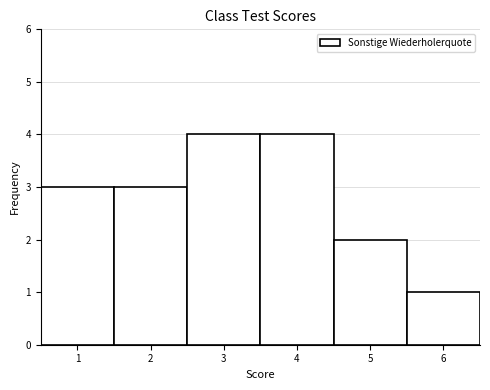

What is the height of the bar covering 3.5 to 4.5 on the x-axis? The values are not printed on the chart, so give them approximately, as read against the axis.

4